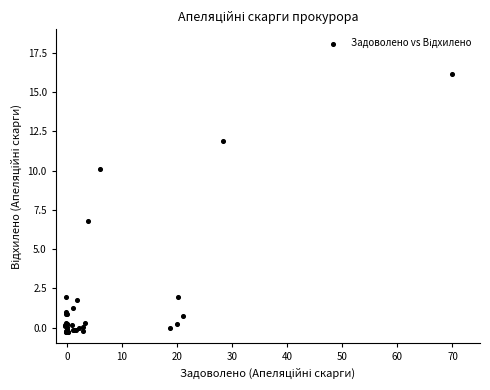

What Y value in the scatter plot is closest to 7?

6.8